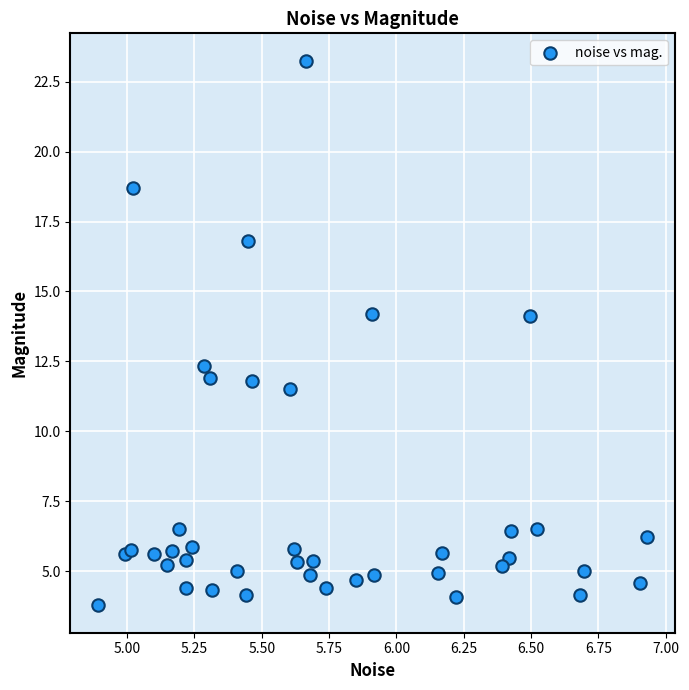

What Y value in the scatter plot is closest to 13?

12.3